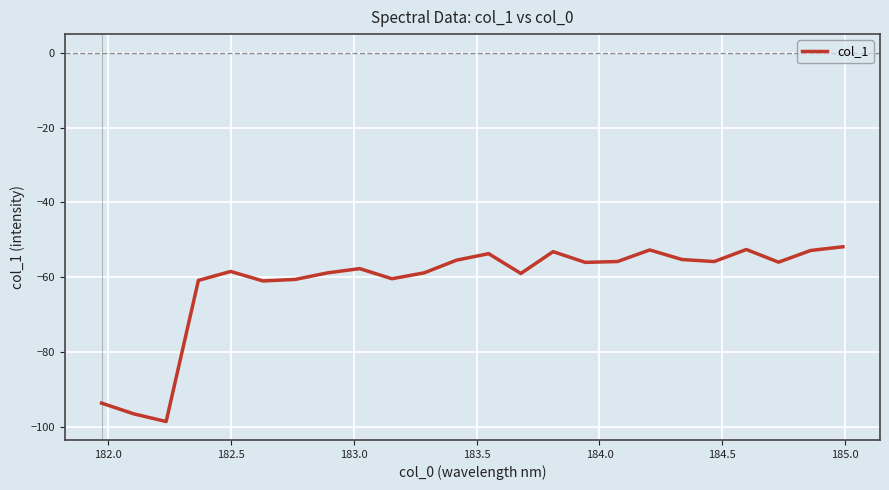

What is the difference between the maximum and minimum values?

46.6